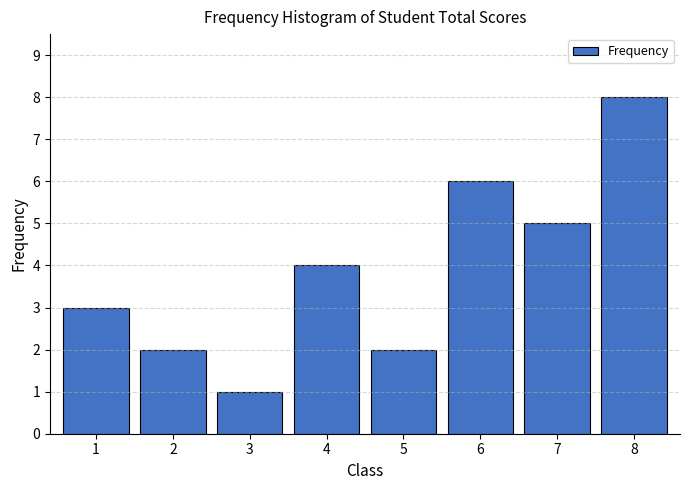

Reading right to left, transcribe all the data shown in this chart.

8=8	7=5	6=6	5=2	4=4	3=1	2=2	1=3